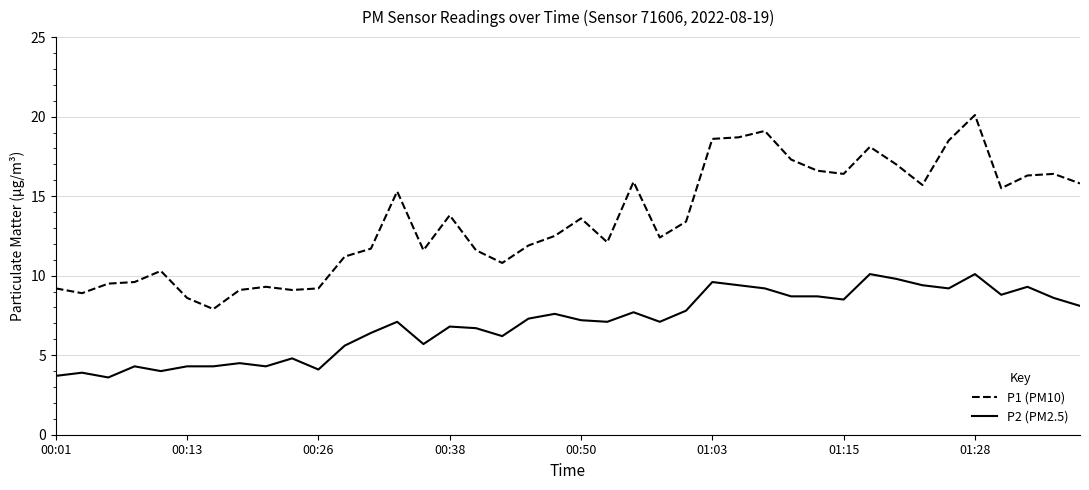

What is the lowest value of the P2 (PM2.5) series?

3.6